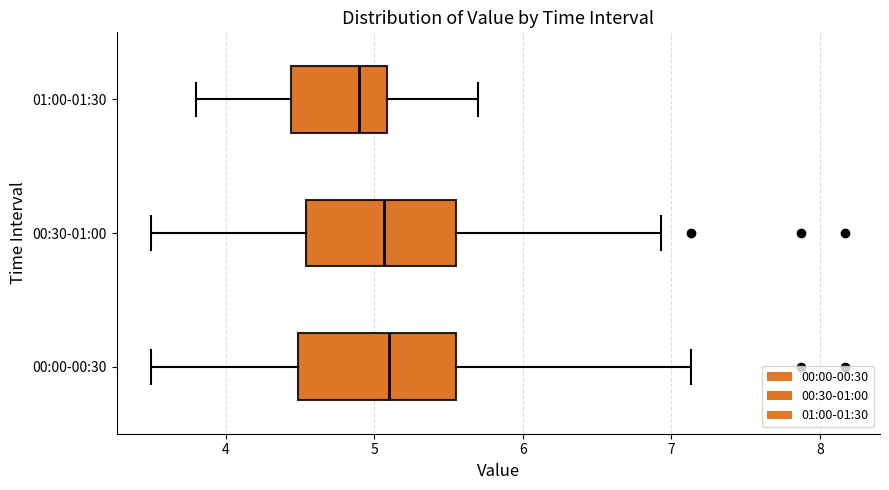

Reading bottom to top, transcribe this box plot: for each box, give where its median line is, the range the box spans, and where its two whiskers end, as read against the x-axis. The values are not printed on the chart, so give them approximately, as read against the axis.

00:00-00:30: median 5.1, box 4.5 to 5.6, whiskers 3.5 to 7.1
00:30-01:00: median 5.1, box 4.5 to 5.6, whiskers 3.5 to 6.9
01:00-01:30: median 4.9, box 4.4 to 5.1, whiskers 3.8 to 5.7